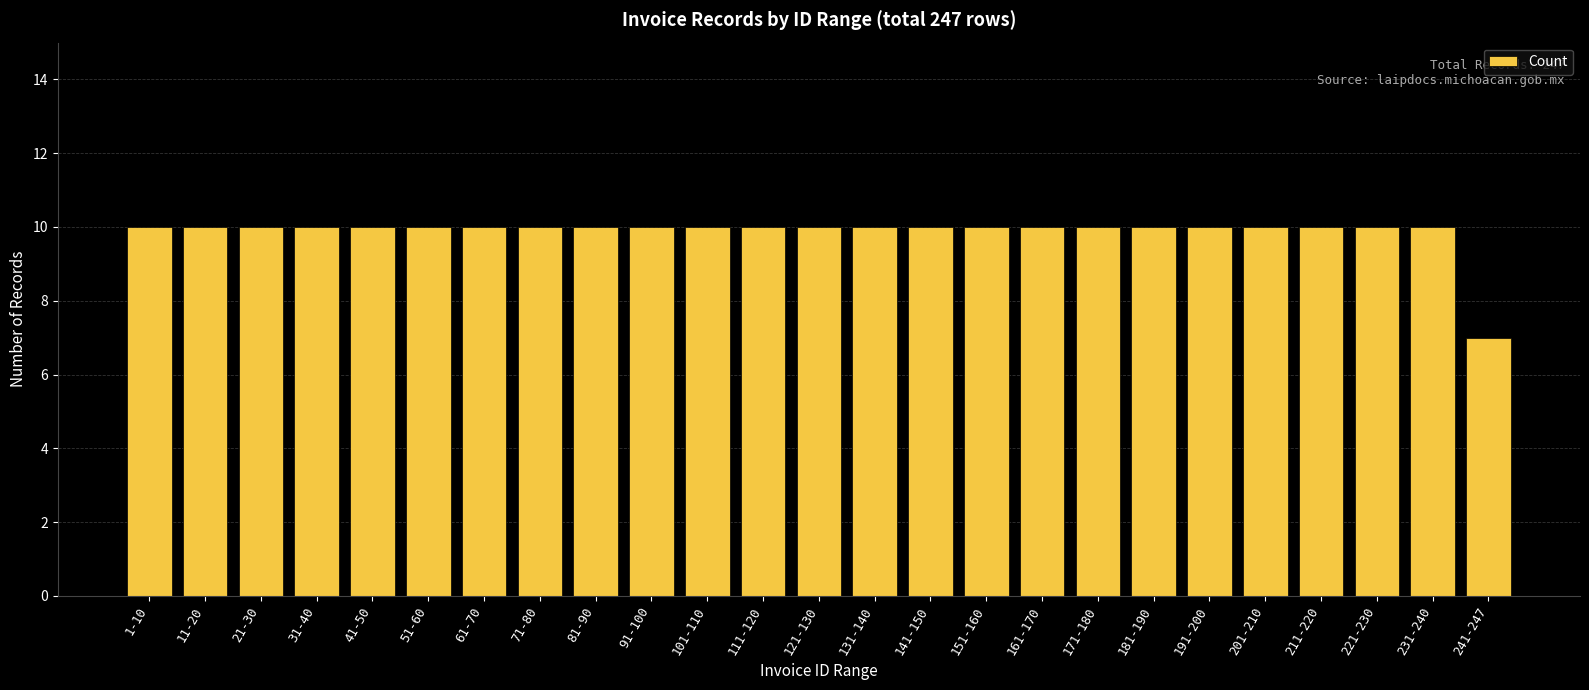

What is the value of the 25th bar from the left?

7